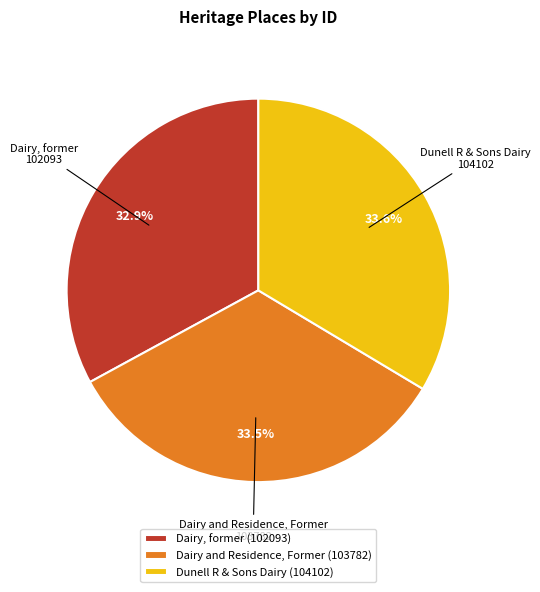

What percentage is the Dunell R & Sons Dairy slice, to the nearest percent?

34%